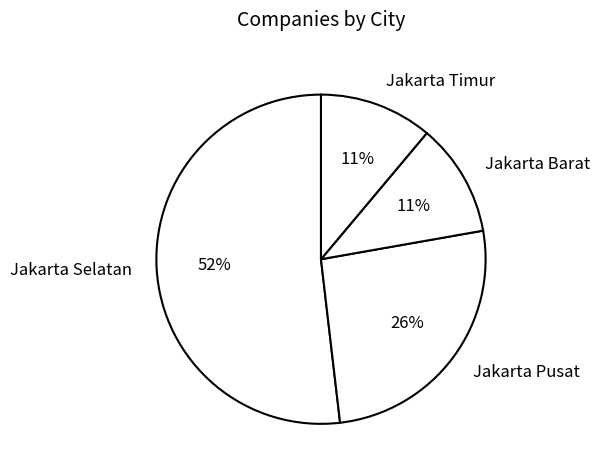

To the nearest percent, what is the difference between the largest and smallest slice percentages?

41%